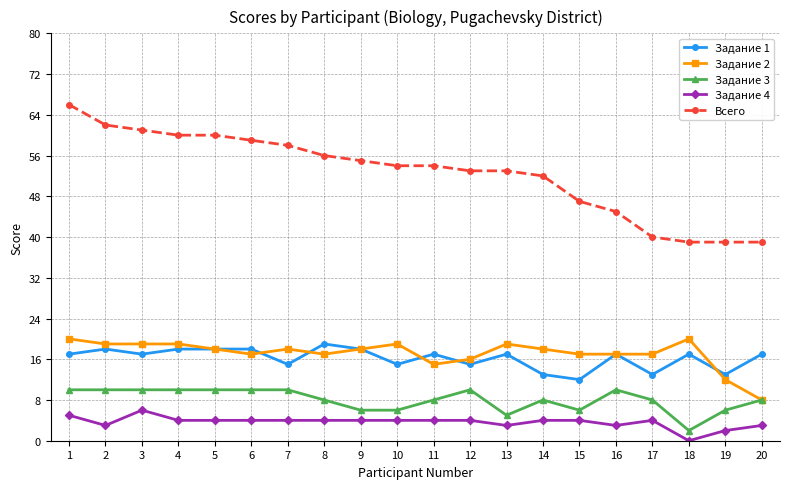

Which series has the largest total across all categories?

Всего